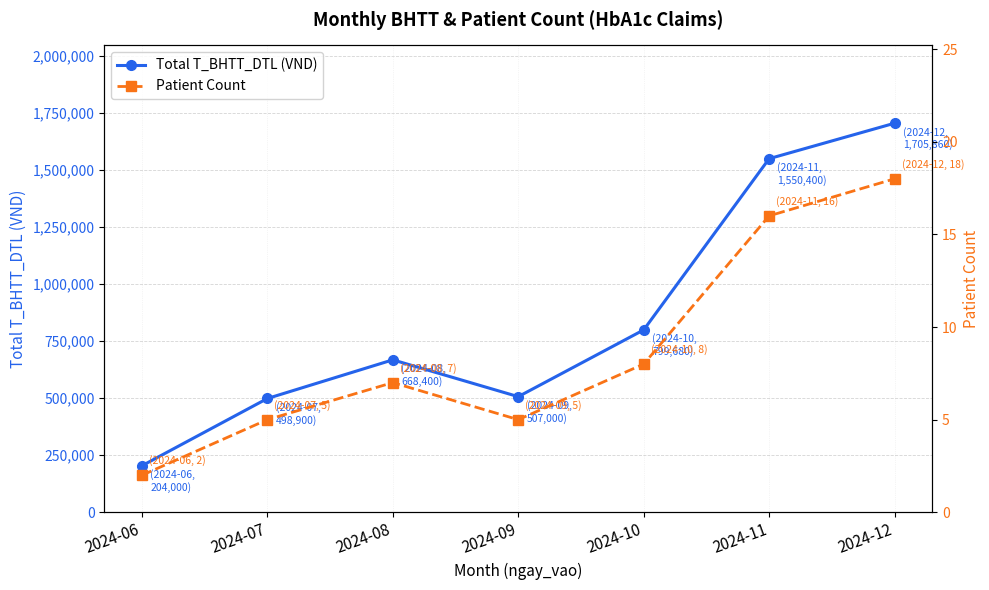

Reading left to right, what are all the values shown in this chart?

Total T_BHTT_DTL (VND): 2024-06=204000	2024-07=498900	2024-08=668400	2024-09=507000	2024-10=799680	2024-11=1550400	2024-12=1705860
Patient Count: 2024-06=2	2024-07=5	2024-08=7	2024-09=5	2024-10=8	2024-11=16	2024-12=18